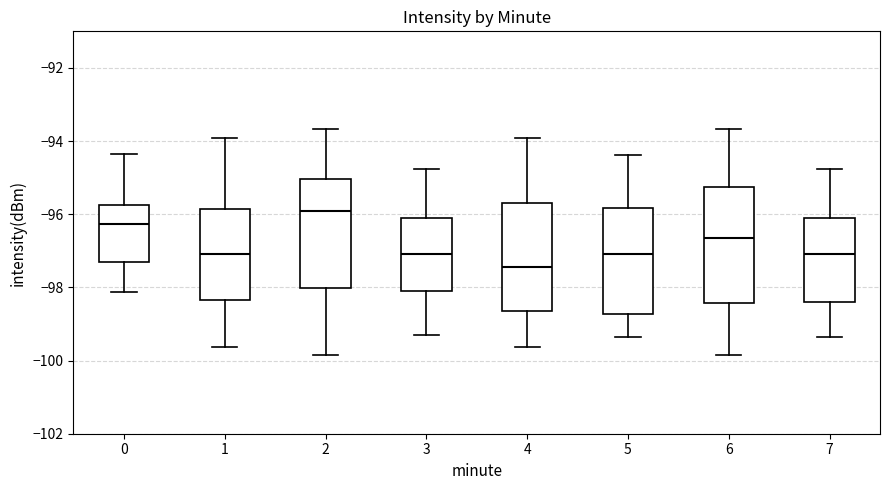

Where is the upper edge of the box at x = 7 on the y-axis? The values are not printed on the chart, so give them approximately, as read against the axis.

-96.2